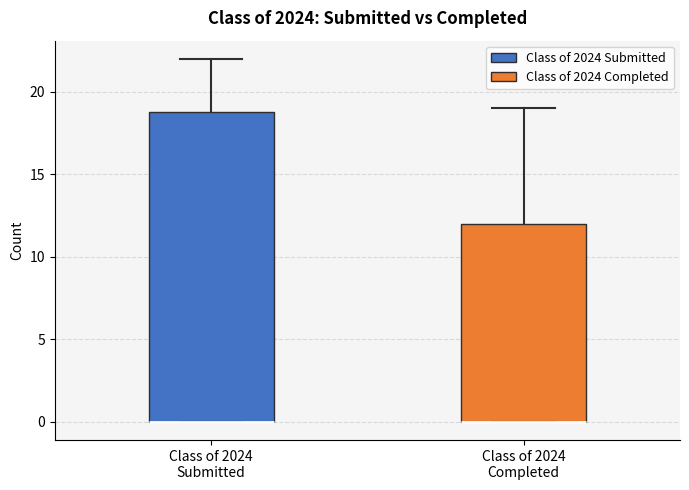

Reading left to right, read every box against the y-axis: the position of its median line, the range the box covers, and the ends of its whiskers. The values are not printed on the chart, so give them approximately, as read against the axis.

Class of 2024 Submitted: median 0 (drawn on the box's lower edge), box 0 to 19, whiskers 0 to 22
Class of 2024 Completed: median 0 (drawn on the box's lower edge), box 0 to 12, whiskers 0 to 19